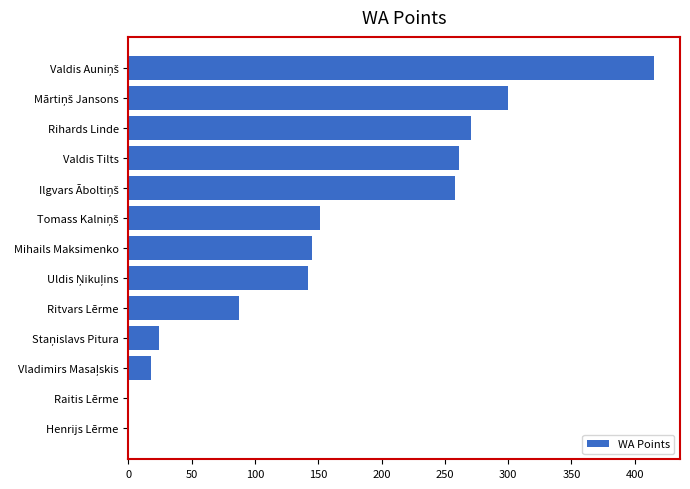

What value does the data have at Valdis Tilts?

261